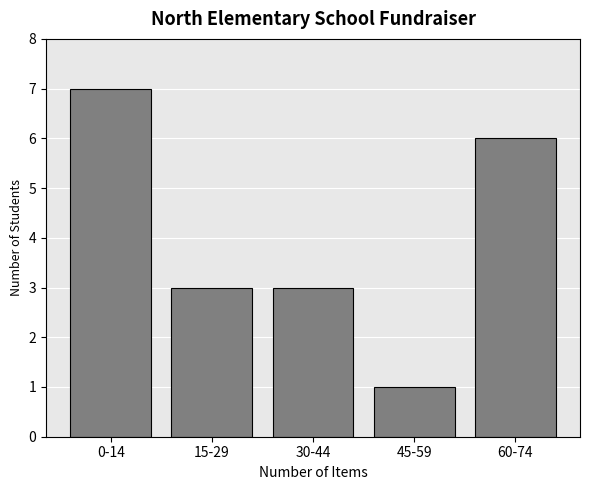

Reading left to right, extract all data points from this chart.

7	3	3	1	6